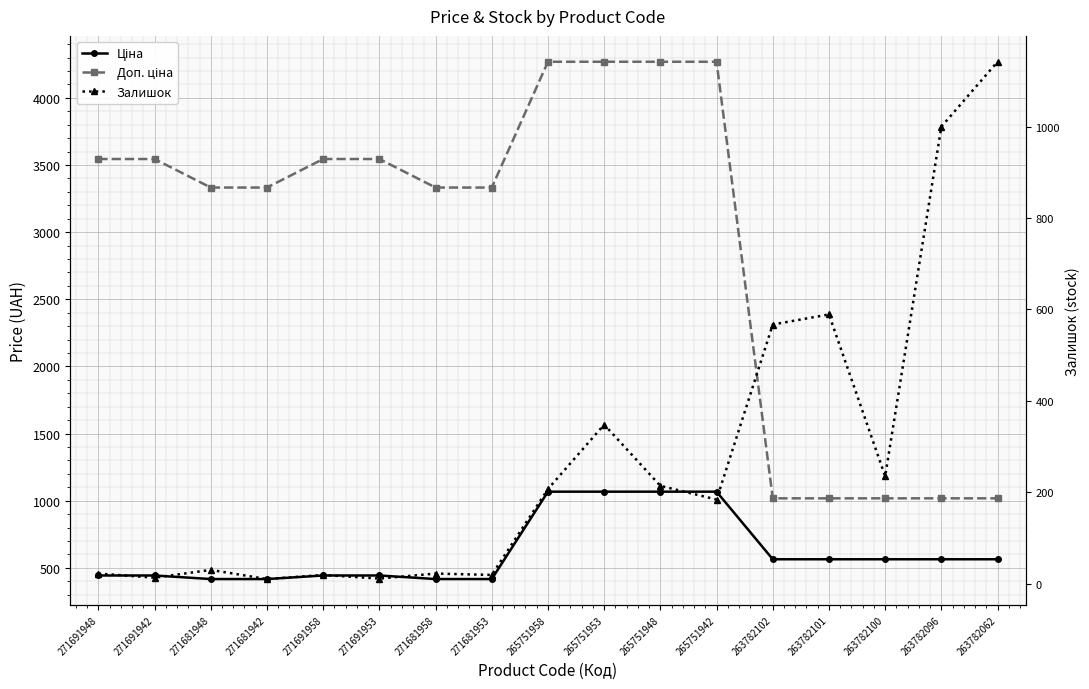

True or false: Доп. ціна and Ціна cross at least once.

False